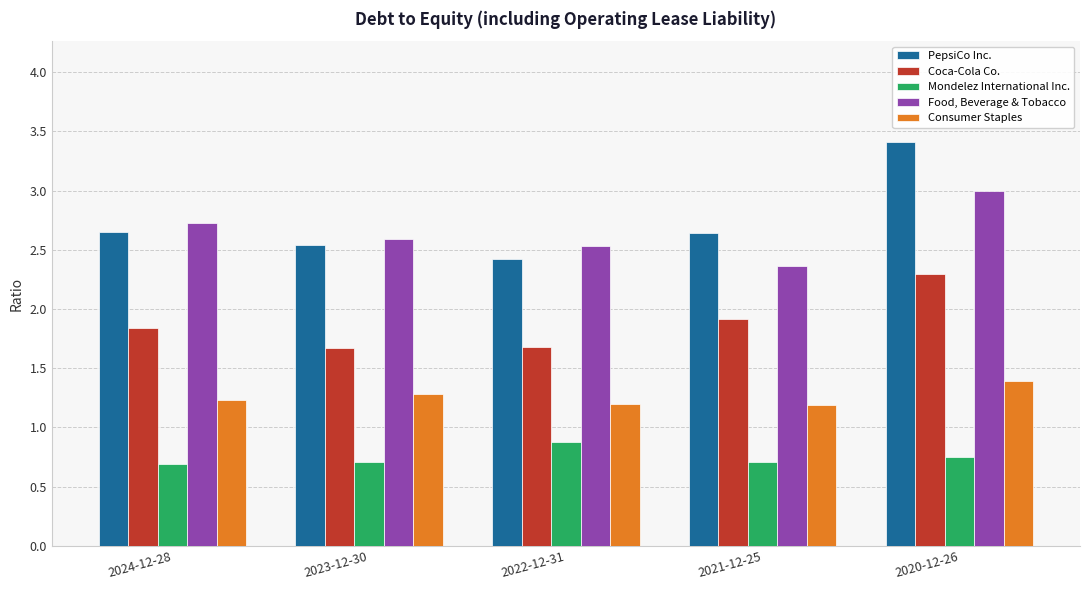

Read the Coca-Cola Co. value at 2020-12-26.

2.3